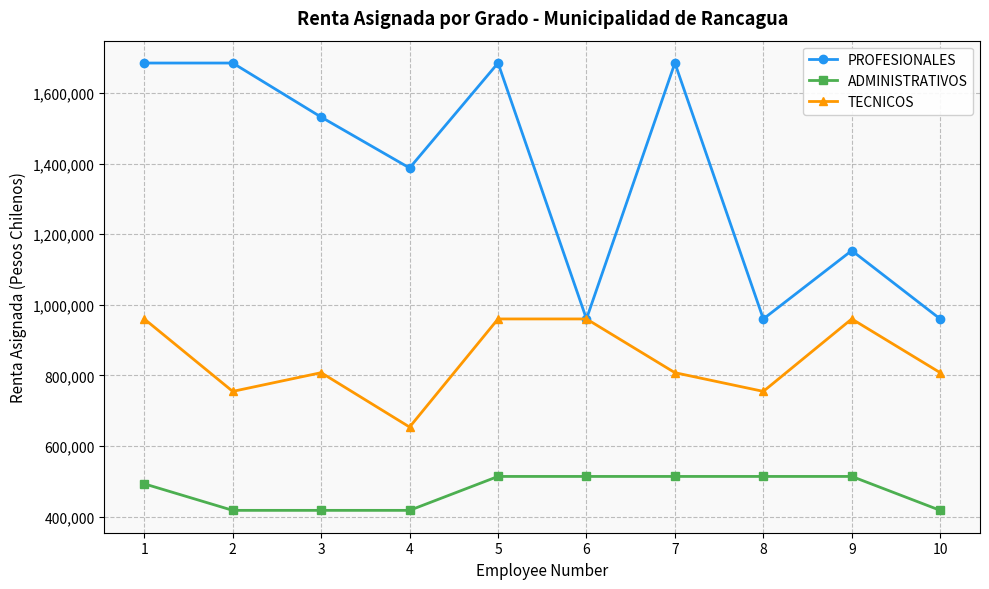

Does the chart display data point markers on the line(s)?

Yes